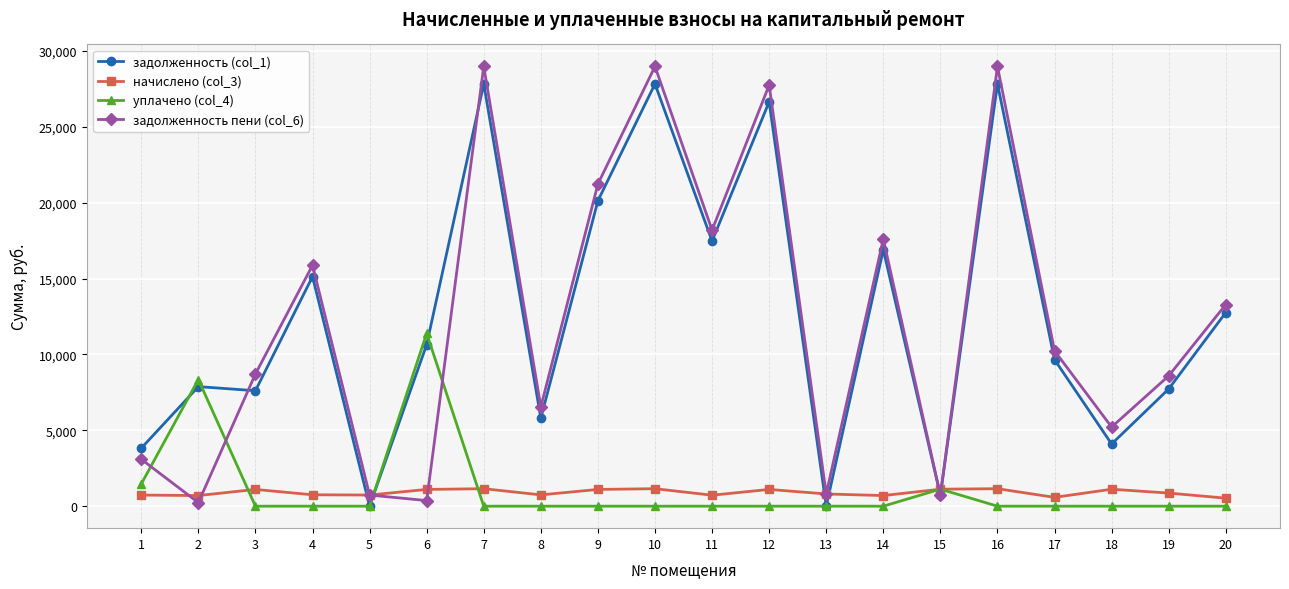

How many values in the начислено (col_3) series are below 863?

10